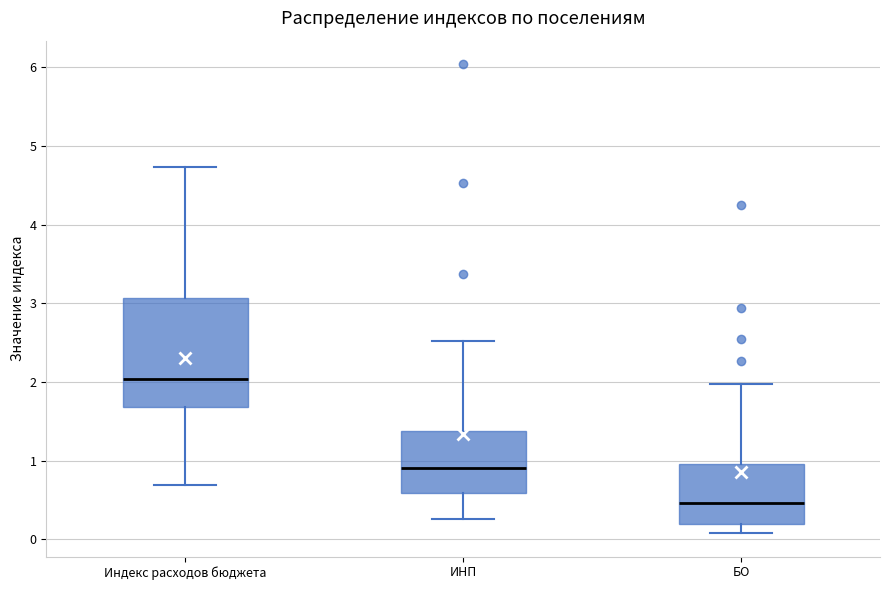

Reading left to right, transcribe this box plot: for each box, give where its median line is, the range the box spans, and where its two whiskers end, as read against the y-axis. The values are not printed on the chart, so give them approximately, as read against the axis.

Индекс расходов бюджета: median 2.0, box 1.7 to 3.1, whiskers 0.7 to 4.7
ИНП: median 0.9, box 0.6 to 1.4, whiskers 0.3 to 2.5
БО: median 0.5, box 0.2 to 1.0, whiskers 0.1 to 2.0